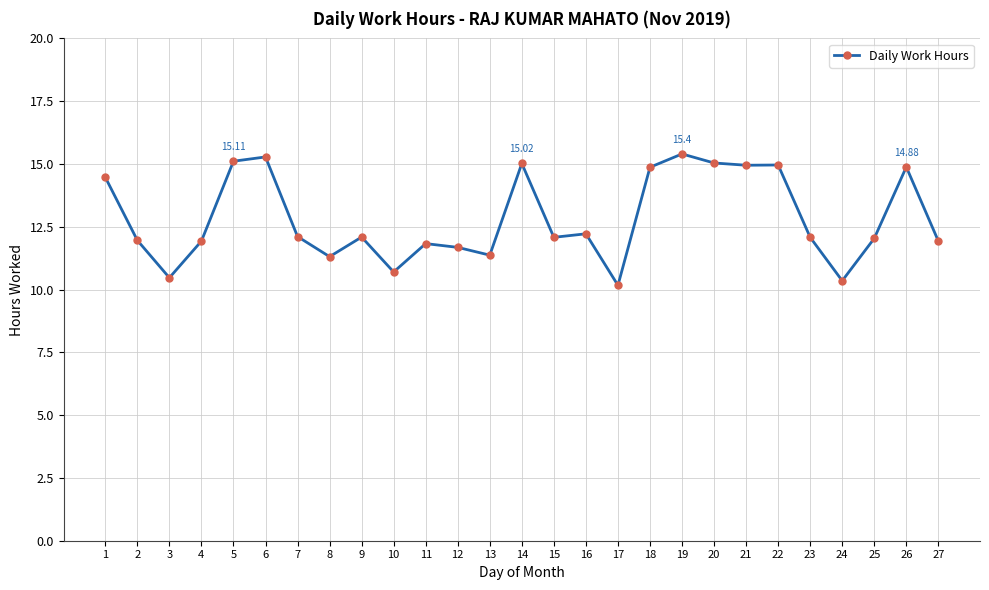

Does the chart display data point markers on the line(s)?

Yes